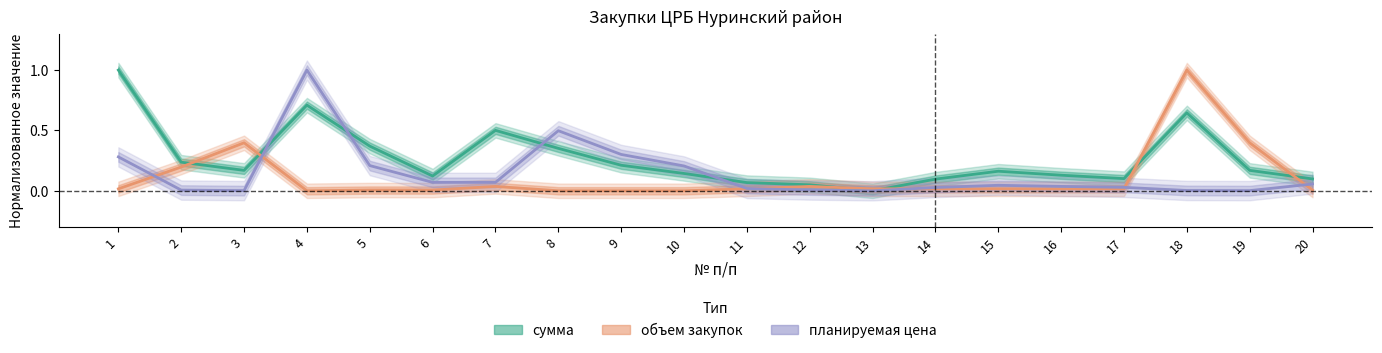

Rank the categories by сумма value from highest to lowest.

1, 4, 18, 7, 5, 8, 2, 9, 3, 19, 15, 10, 16, 6, 17, 20, 14, 11, 12, 13